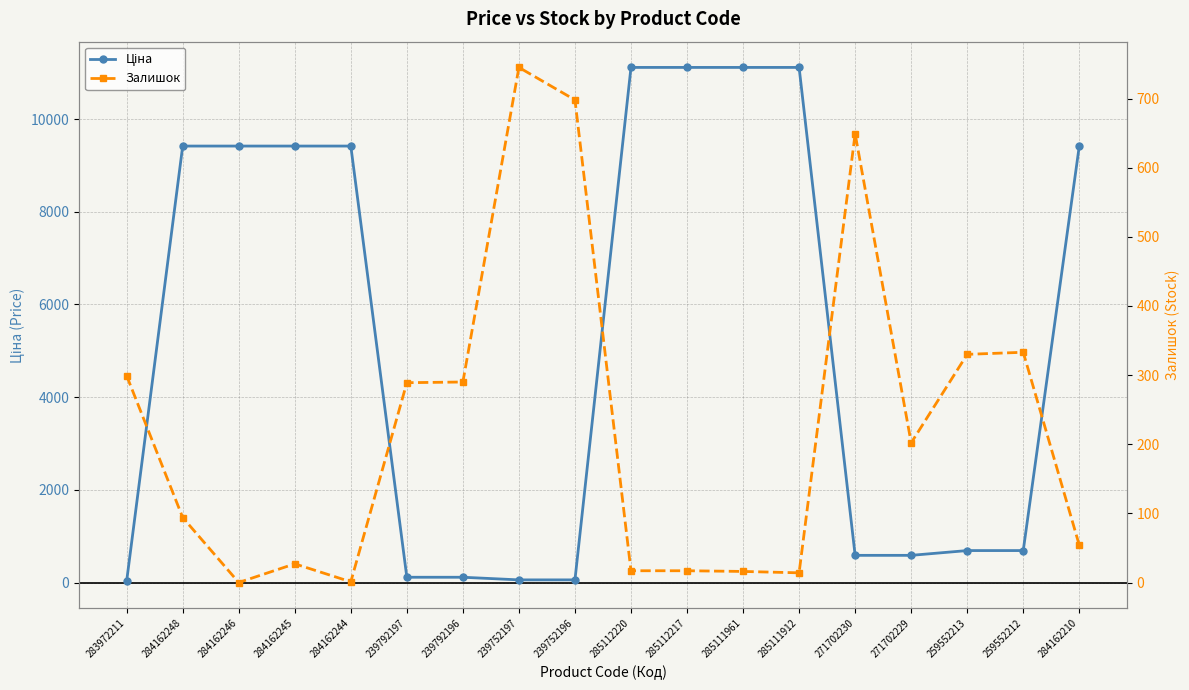

Reading left to right, extract all data points from this chart.

Ціна: 283972211=32.0	284162248=9416.9	284162246=9416.9	284162245=9416.9	284162244=9416.9	239792197=113.3	239792196=113.3	239752197=56.7	239752196=56.7	285112220=11113.6	285112217=11113.6	285111961=11113.6	285111912=11113.6	271702230=586.0	271702229=586.0	259552213=689.1	259552212=689.1	284162210=9416.9
Залишок: 283972211=299.0	284162248=94.0	284162246=0.0	284162245=27.0	284162244=1.0	239792197=289.0	239792196=290.0	239752197=745.0	239752196=698.0	285112220=17.0	285112217=17.0	285111961=16.0	285111912=14.0	271702230=649.0	271702229=202.0	259552213=330.0	259552212=333.0	284162210=54.0